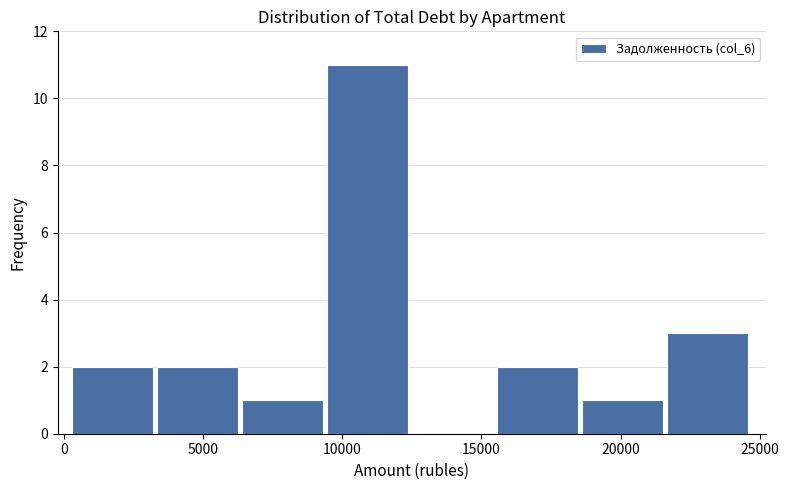

How tall is the bar that spans 3500 to 6500 on the x-axis? Neither the bar edges nor the heights are printed on the chart, so give them approximately, as read against the axes.

2